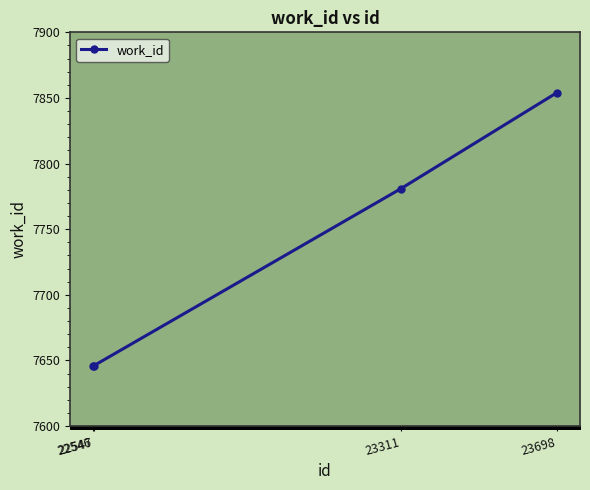

True or false: the data has more than 0 interior local peaks.

False